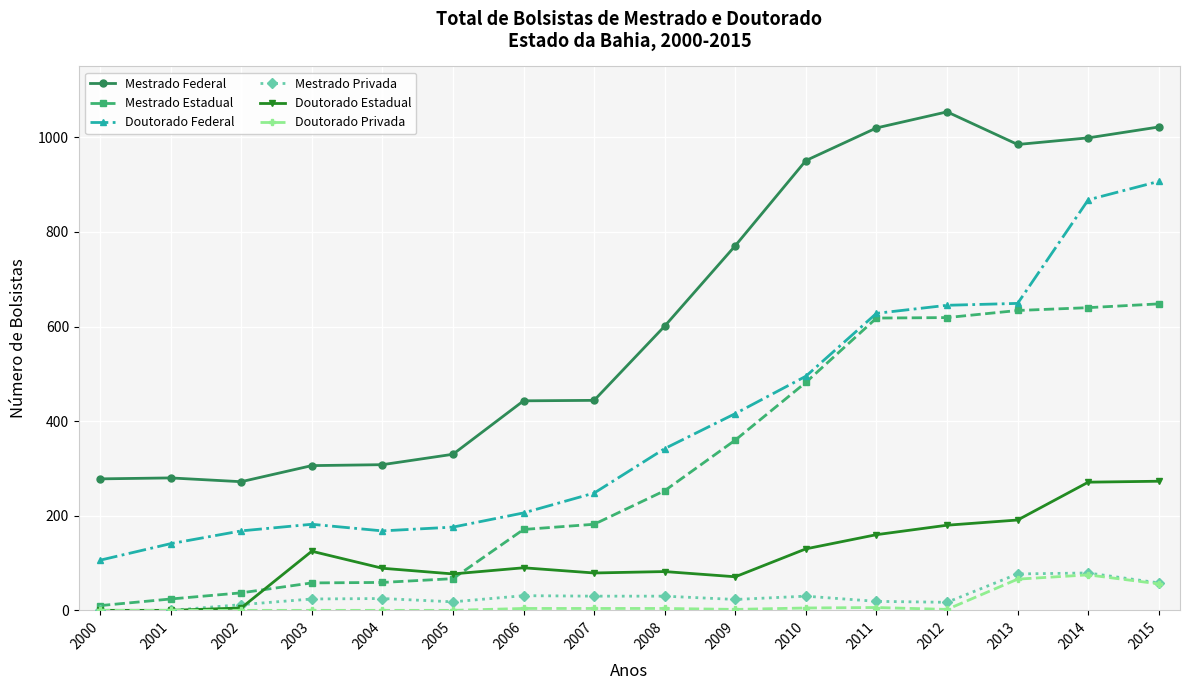

The value of Mestrado Federal at 2004 is 308. True or false?

True